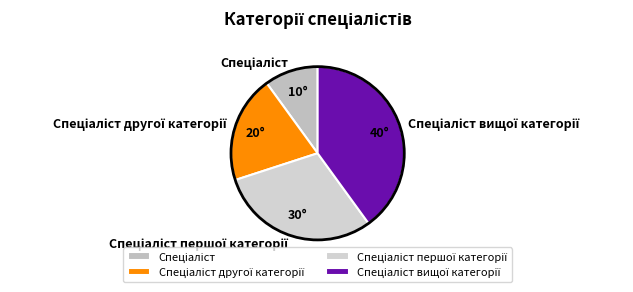

Does any single category account for the majority?

No